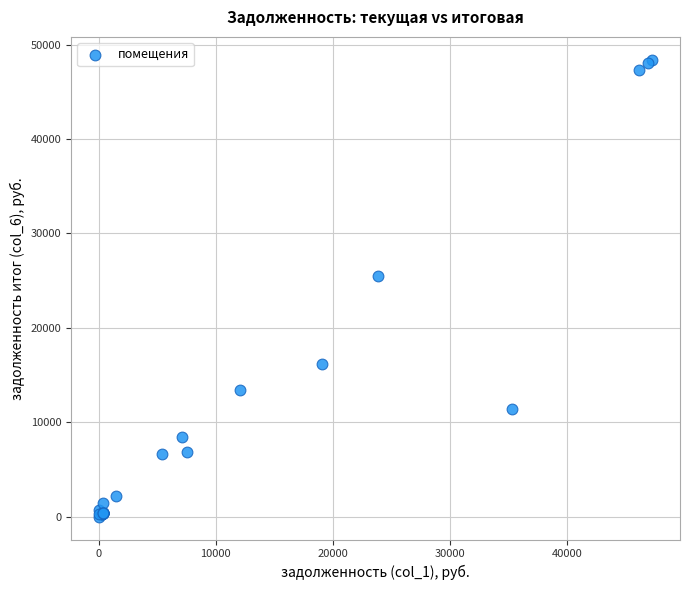

What Y value in the scatter plot is closest to 24203?

25538.3